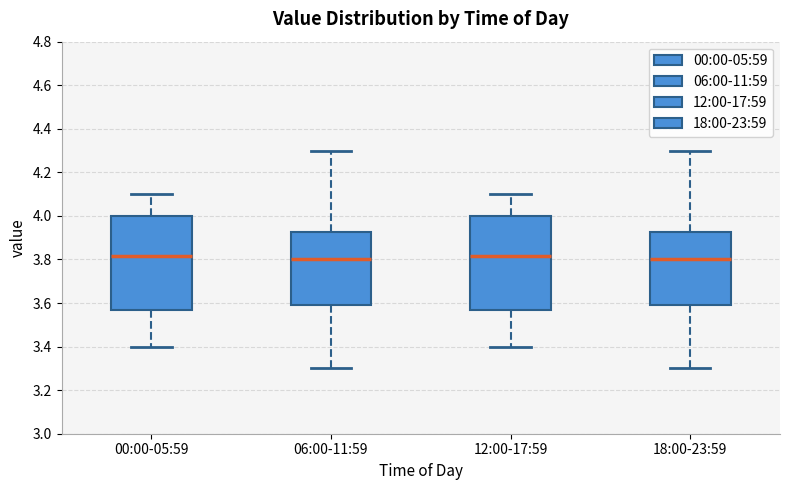

Where is the upper edge of the box for 12:00-17:59 on the y-axis? The values are not printed on the chart, so give them approximately, as read against the axis.

4.00